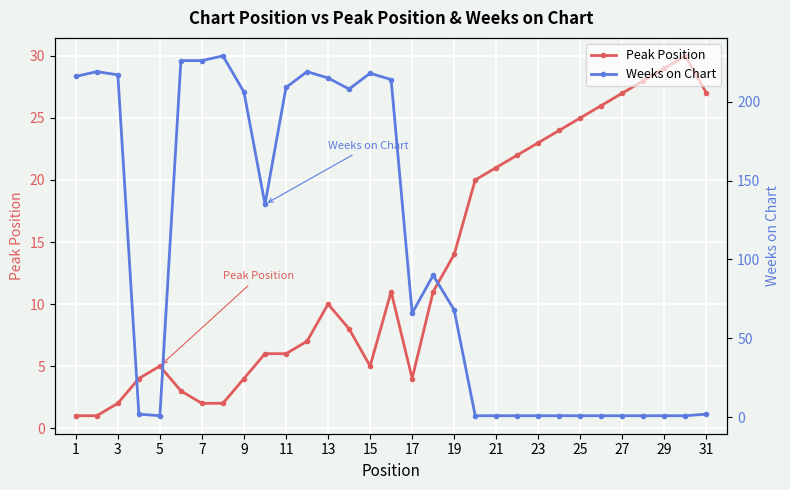

How many lines are shown in the chart?

2